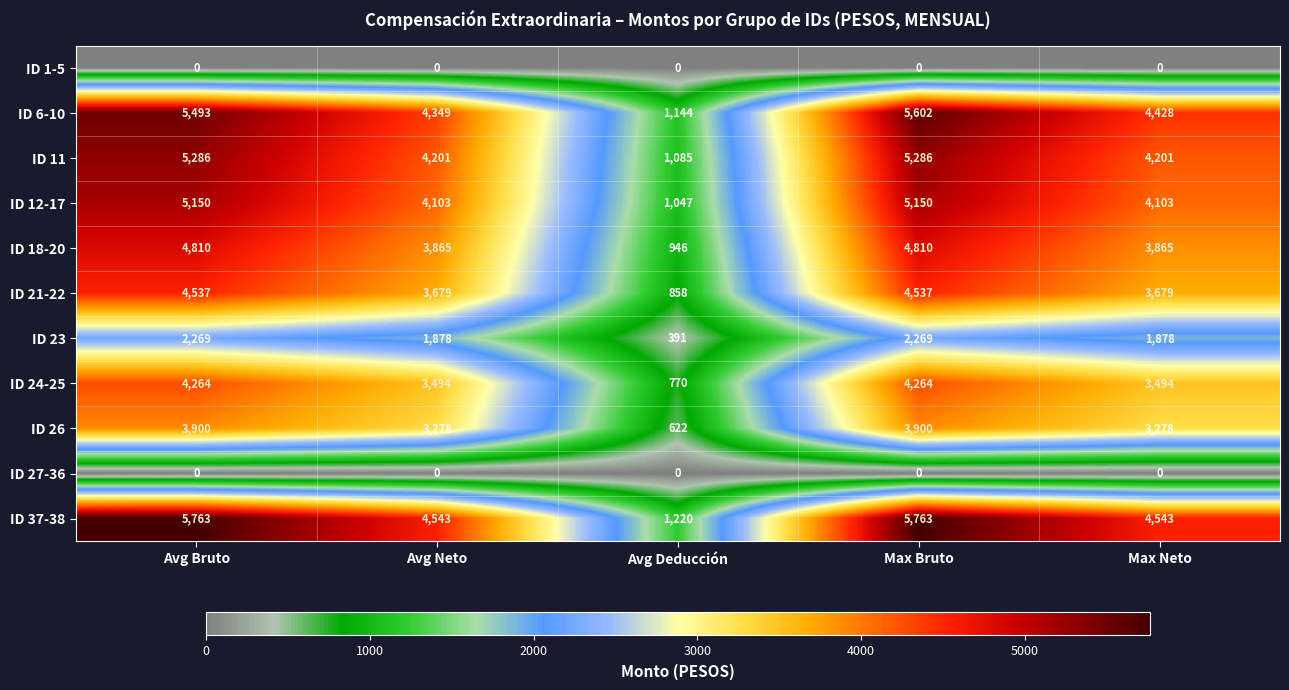

What value does the ID 37-38 series have at Max Neto, to the nearest 100?

4500